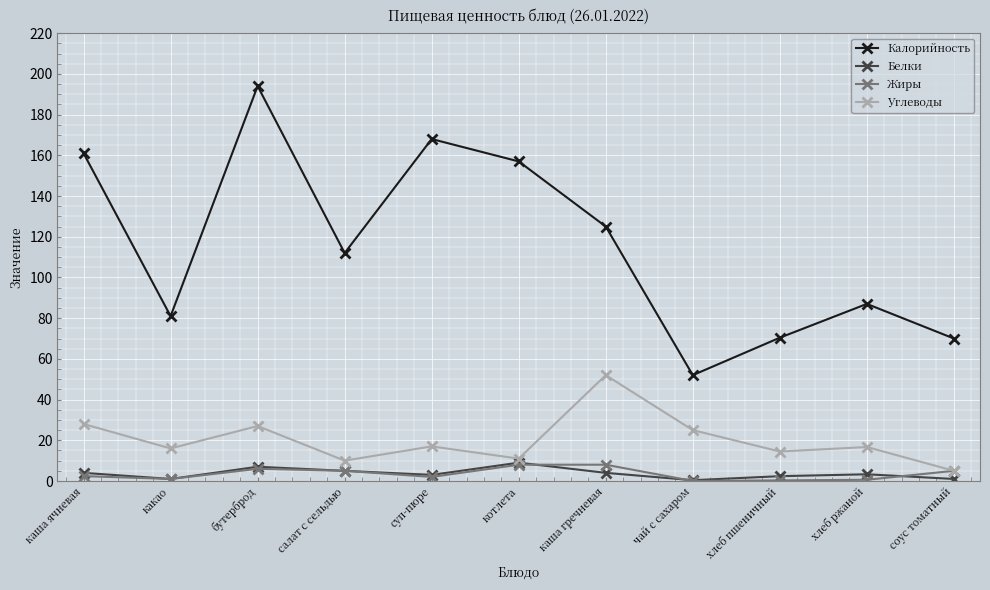

What is the spread (max minus min) of values at суп-пюре?

166.0